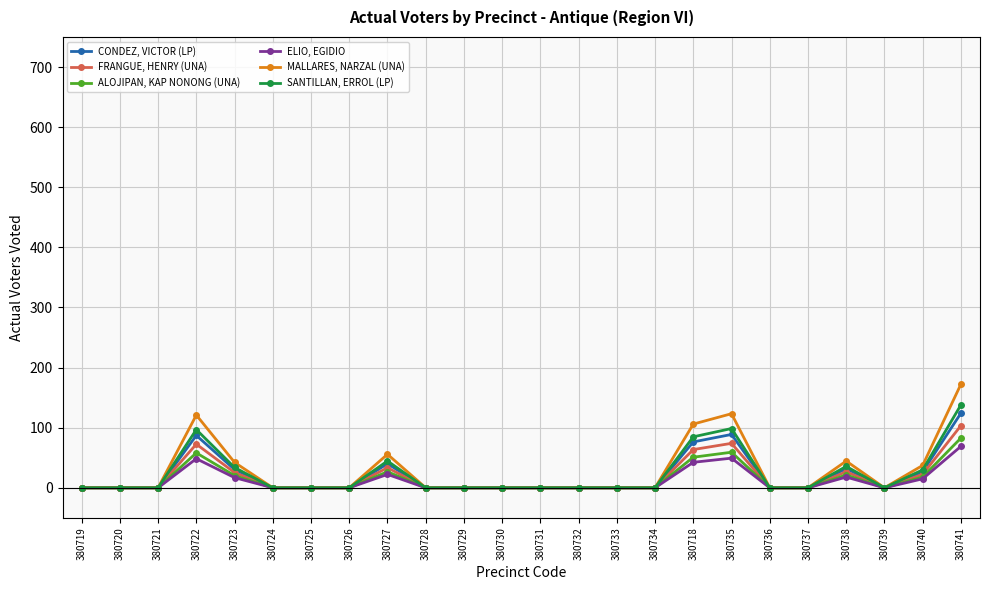

Which series changed the most between 380722 and 380724?

MALLARES, NARZAL (UNA)